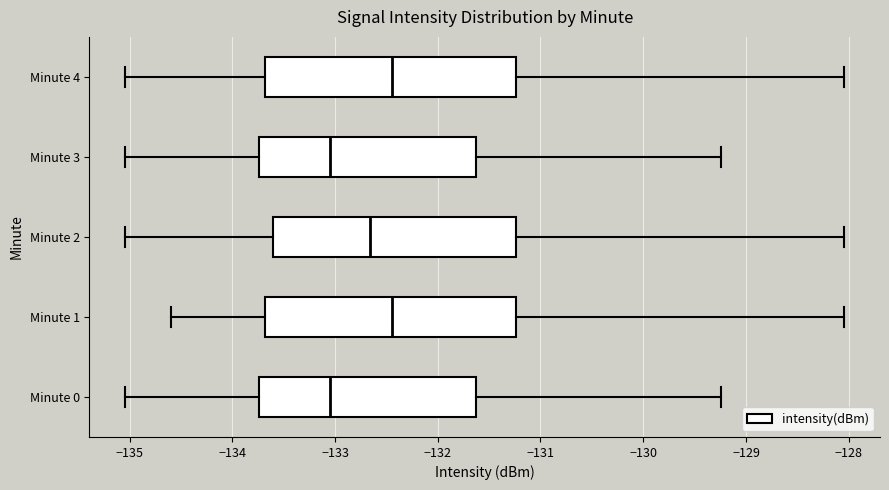

Where does the median line of the box for Minute 3 sit on the x-axis? The values are not printed on the chart, so give them approximately, as read against the axis.

-133.0